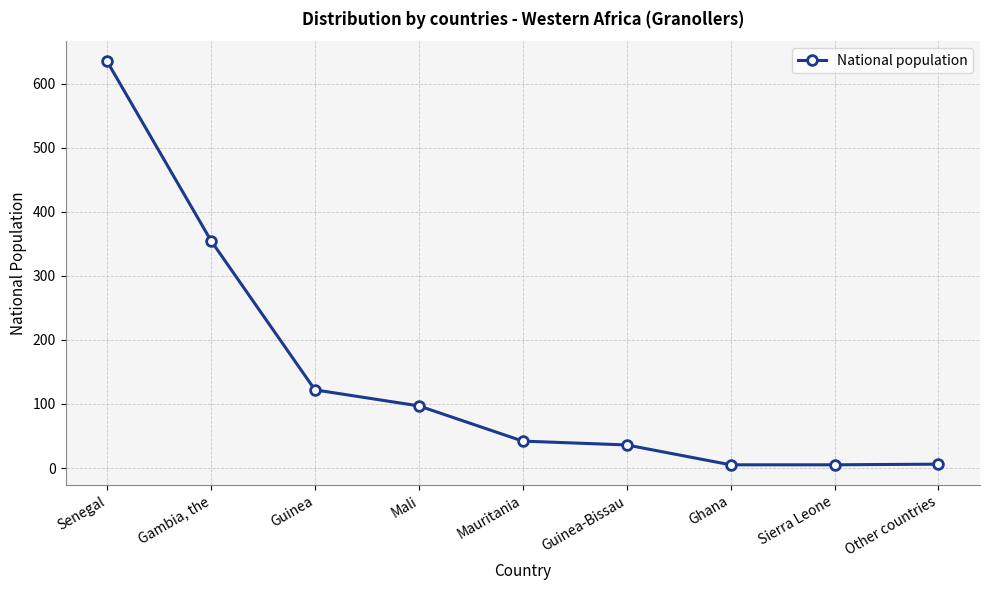

Which category has the highest value across all series?

Senegal